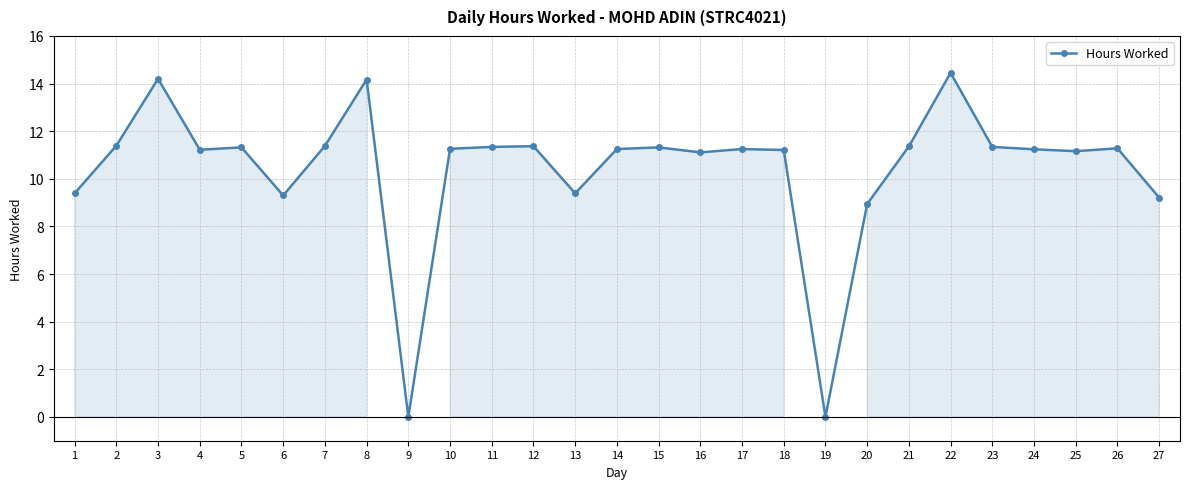

At which category does the data reach its first local peak?

3